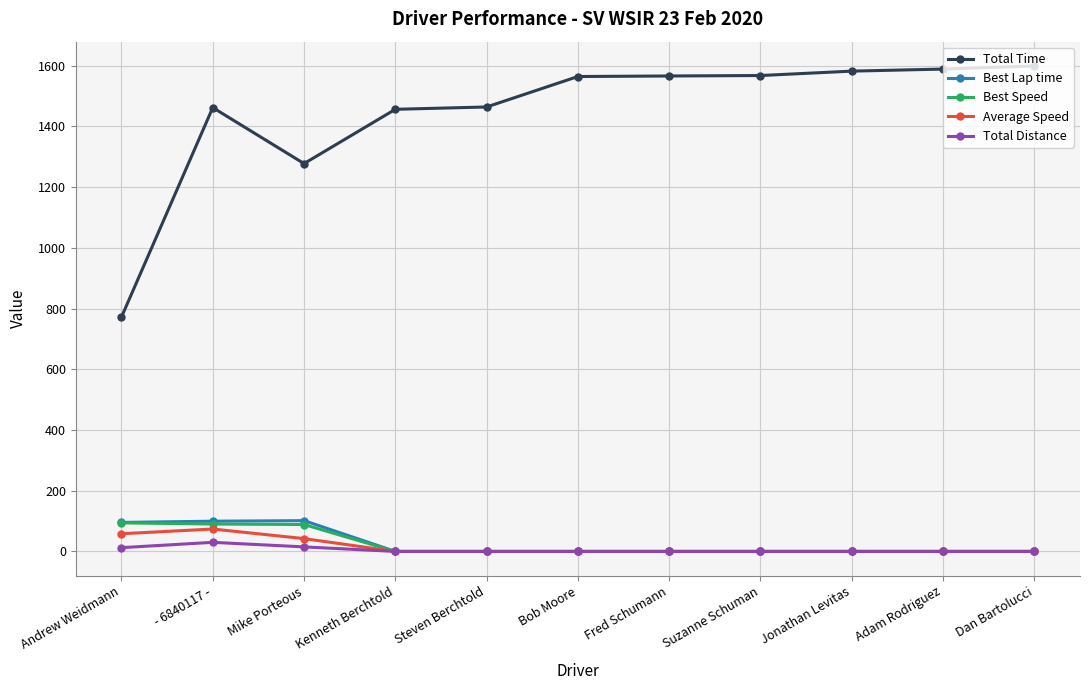

What is the difference between the Total Time values at Fred Schumann and Adam Rodriguez?

22.8